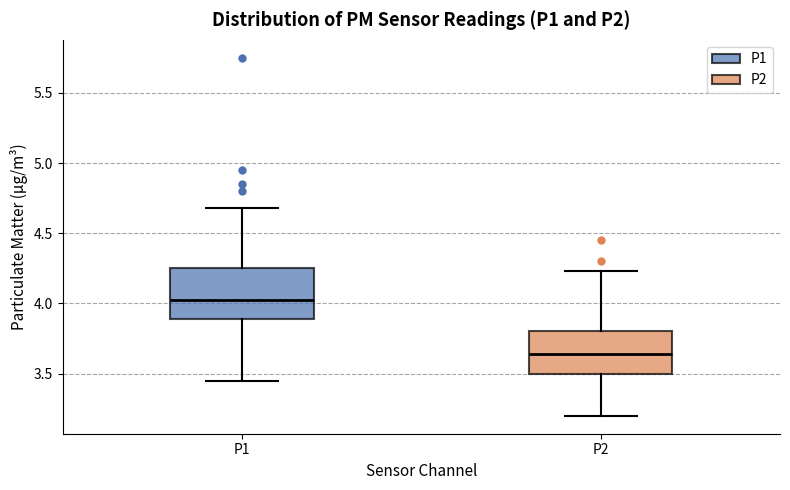

Reading left to right, transcribe this box plot: for each box, give where its median line is, the range the box spans, and where its two whiskers end, as read against the y-axis. The values are not printed on the chart, so give them approximately, as read against the axis.

P1: median 4.05, box 3.90 to 4.25, whiskers 3.45 to 4.70
P2: median 3.65, box 3.50 to 3.80, whiskers 3.20 to 4.25